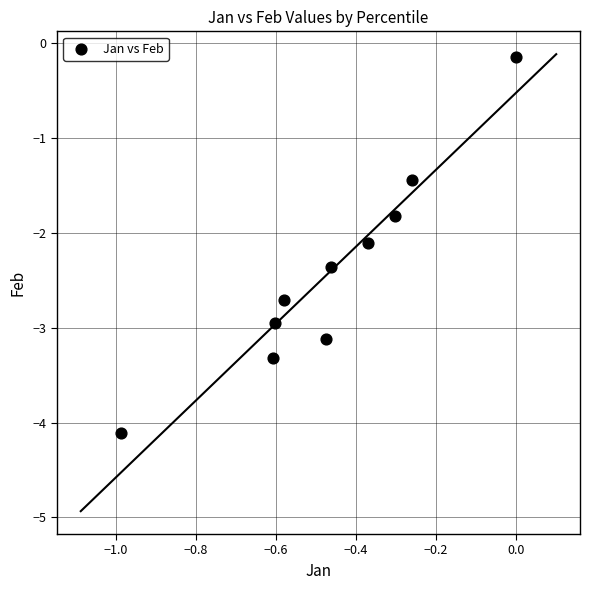

What is the range of X values (max minus min)?

1.0